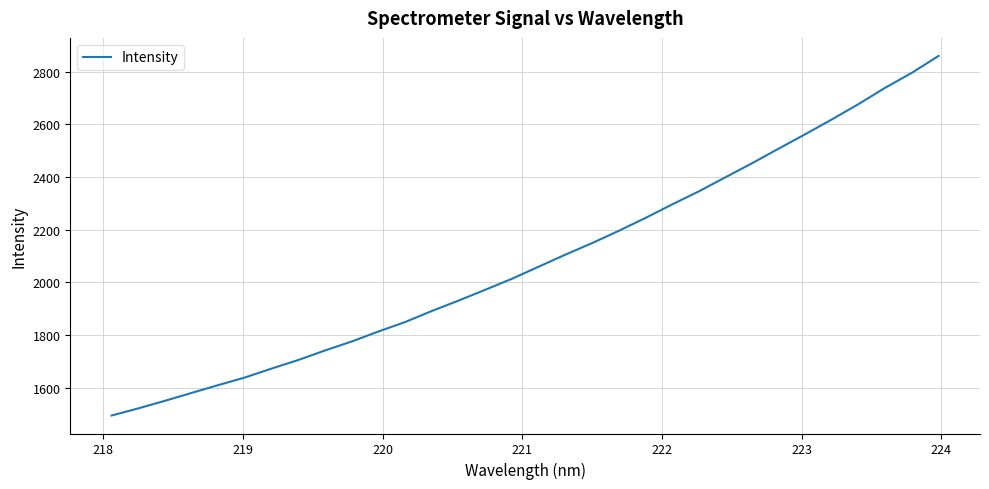

What is the difference between the maximum and minimum values?

1365.6